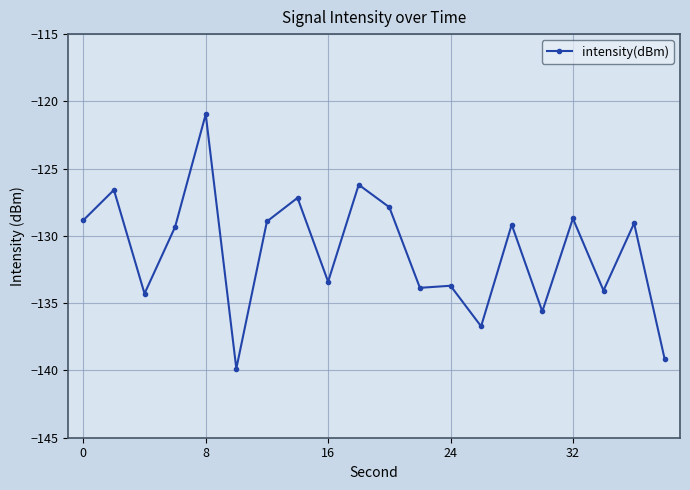

True or false: there are more than 1 points higher than both neighbors.

True